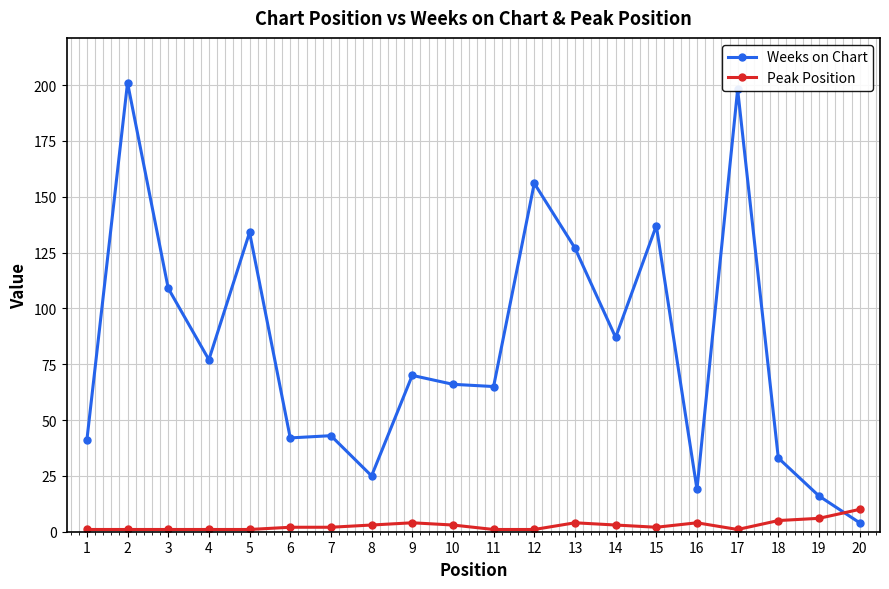

What is the difference between the second highest and minimum values in the Weeks on Chart series?

194